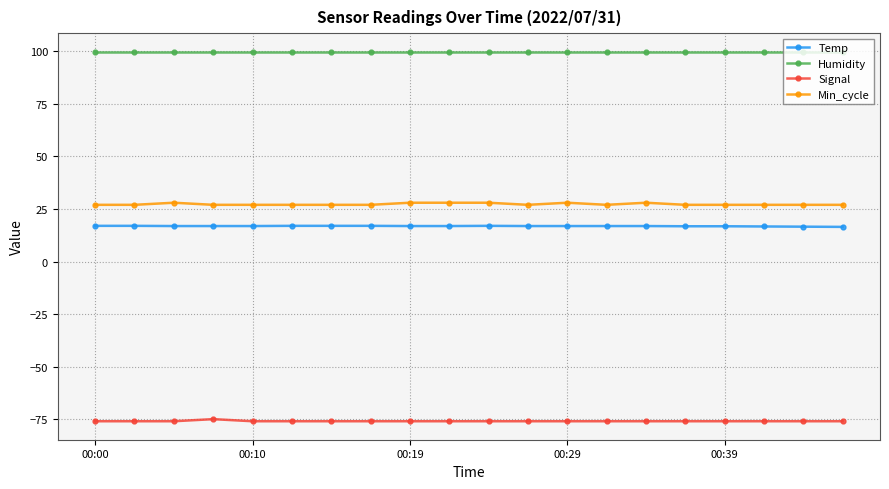

What is the value of the Temp point at the 20th from the left?

16.5